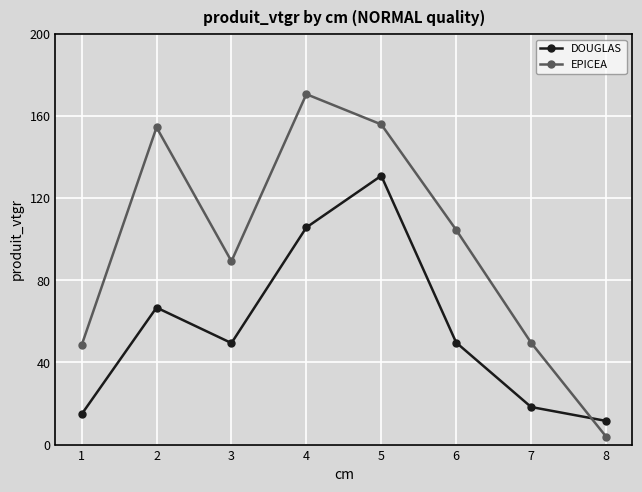

What is the spread (max minus min) of values at 4?

64.9